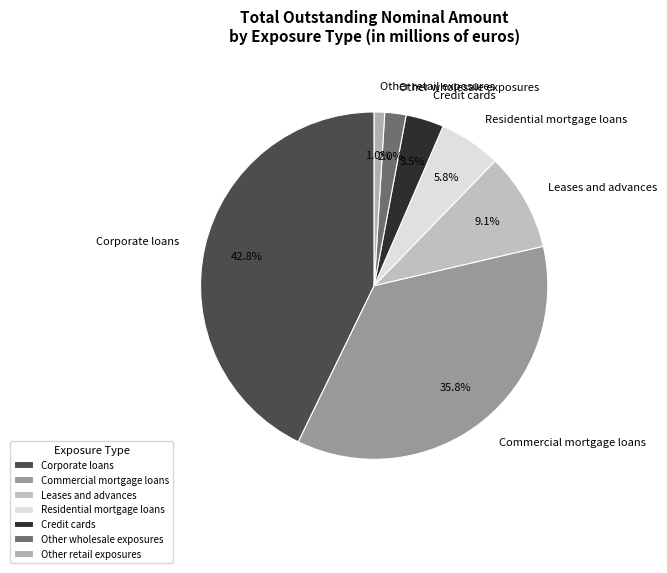

What is the smallest slice in the pie chart?

Other retail exposures